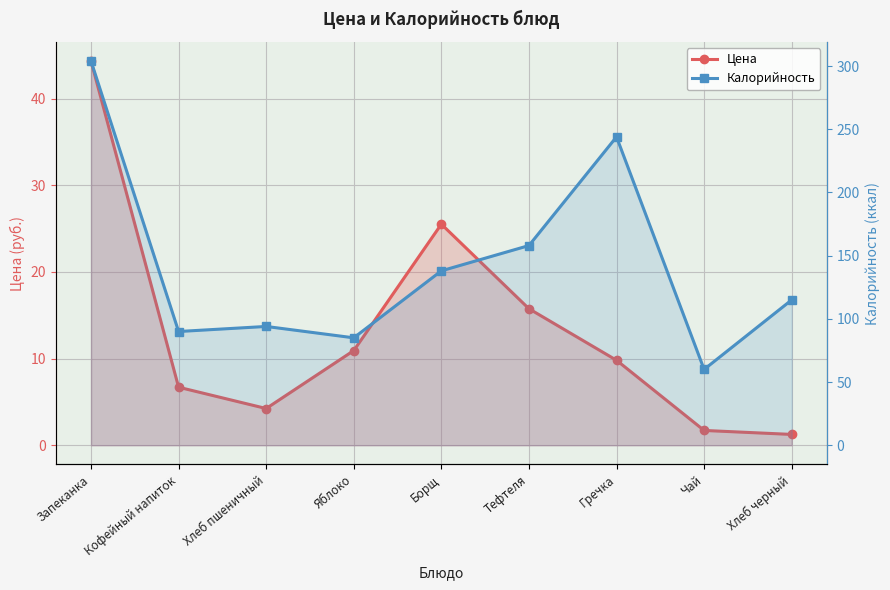

At which category does the chart reach its minimum across all series?

Хлеб черный